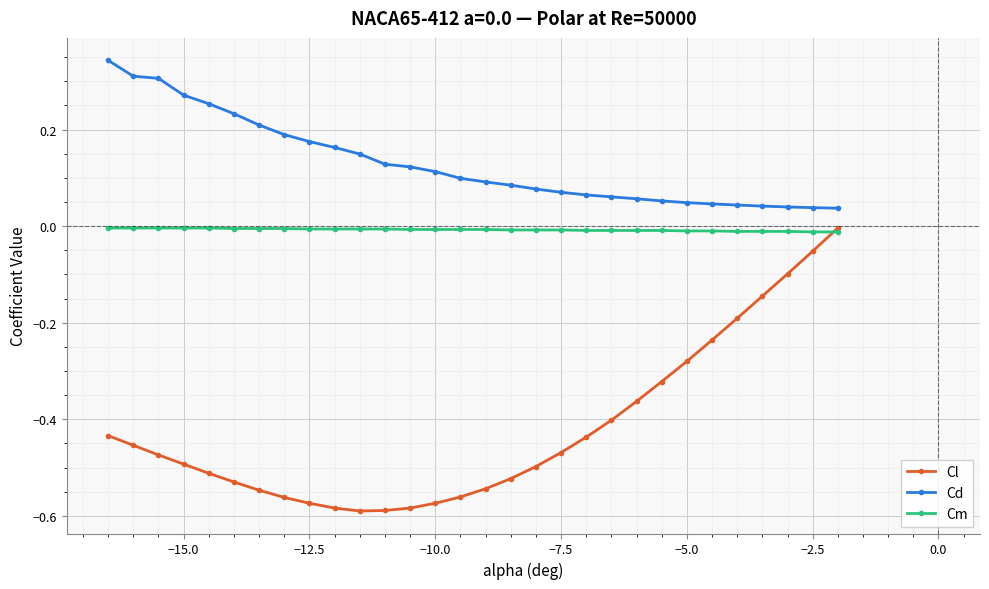

Which series has the largest total across all categories?

Cd